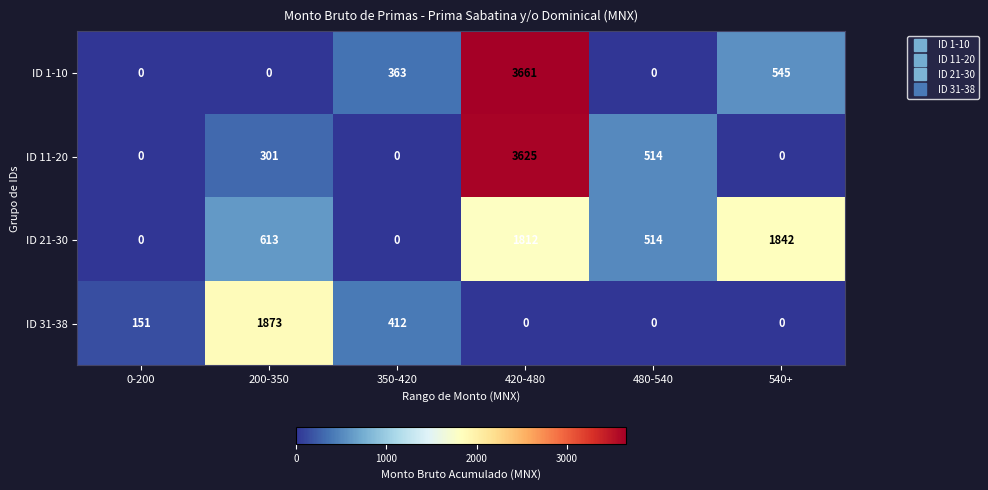

At which label is ID 11-20 closest to 1812?

480-540